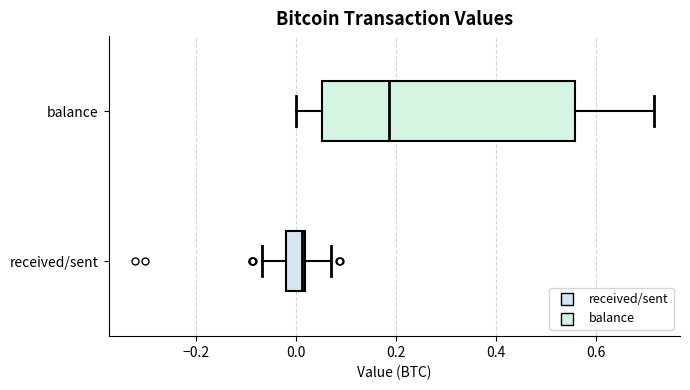

Reading bottom to top, transcribe this box plot: for each box, give where its median line is, the range the box spans, and where its two whiskers end, as read against the x-axis. The values are not printed on the chart, so give them approximately, as read against the axis.

received/sent: median 0.02 (just left of the box's right edge), box -0.02 to 0.02, whiskers -0.06 to 0.06
balance: median 0.18, box 0.06 to 0.56, whiskers 0.00 to 0.72